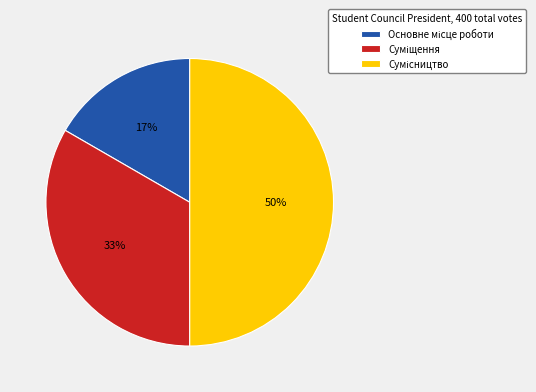

To the nearest percent, what is the difference between the largest and smallest slice percentages?

33%